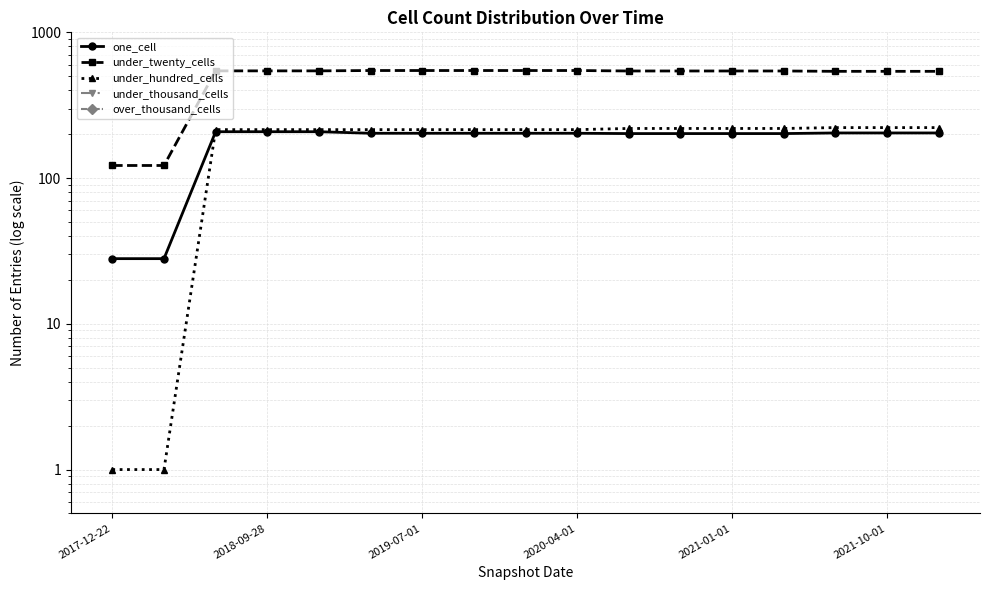

The value of under_twenty_cells at 2017-12-22 is 122. True or false?

True